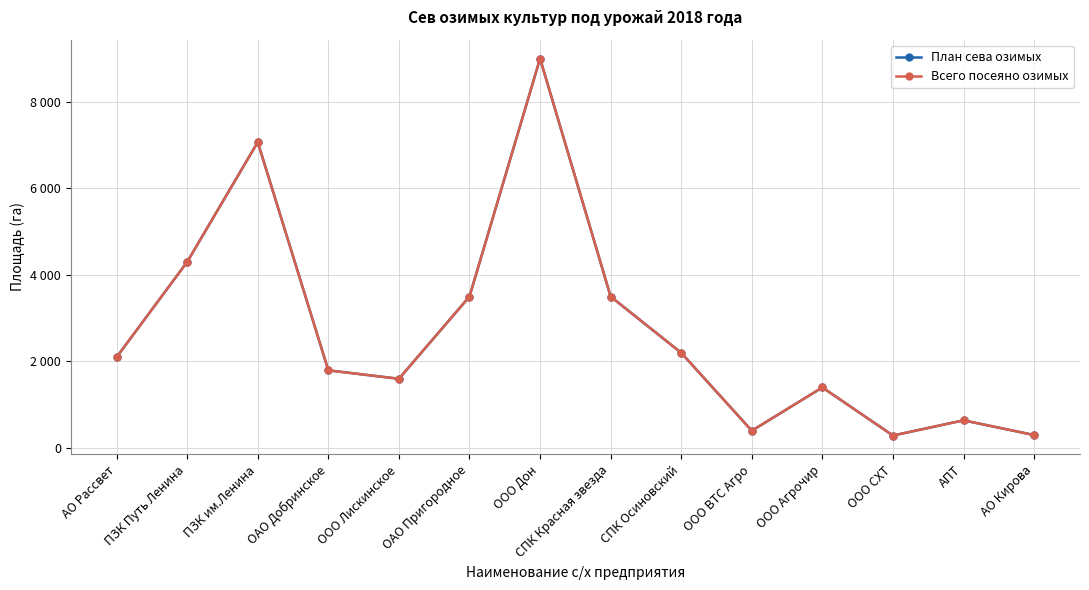

Is this an area chart (filled region under the line)?

No